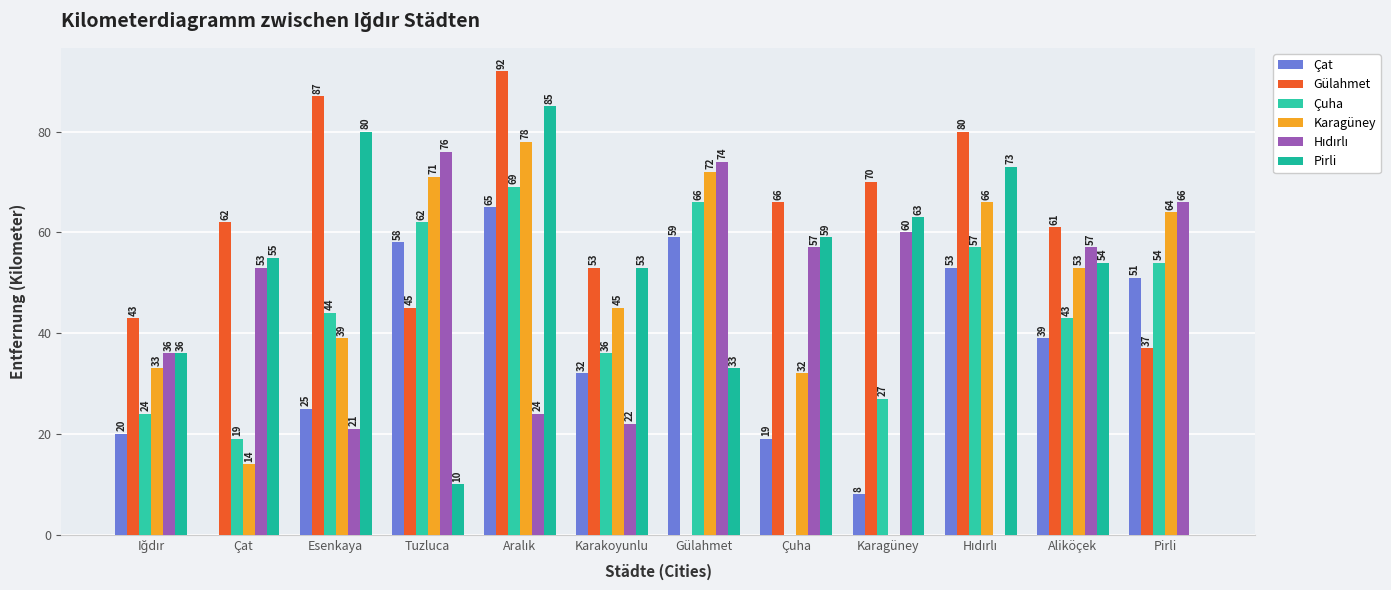

Is the value of Çuha at Esenkaya greater than the value of Hıdırlı at Çat?

No